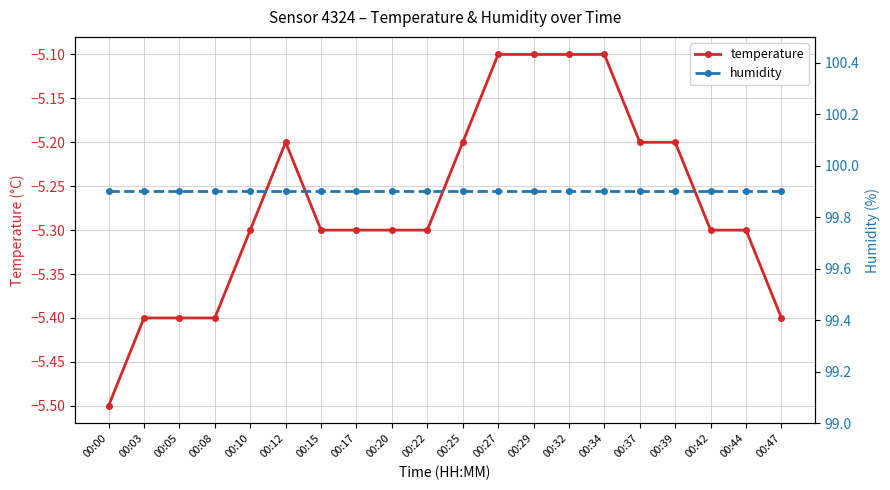

Rank the categories by humidity value from lowest to highest.

00:00, 00:03, 00:05, 00:08, 00:10, 00:12, 00:15, 00:17, 00:20, 00:22, 00:25, 00:27, 00:29, 00:32, 00:34, 00:37, 00:39, 00:42, 00:44, 00:47